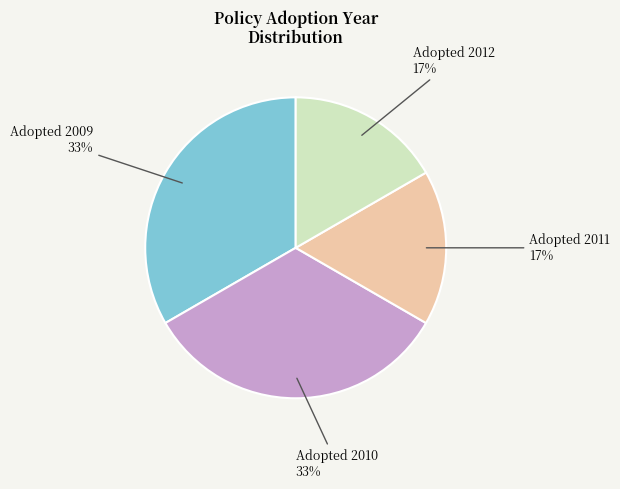

Approximately how many times larger is the value at Adopted 2012 compared to Adopted 2009?

0.5